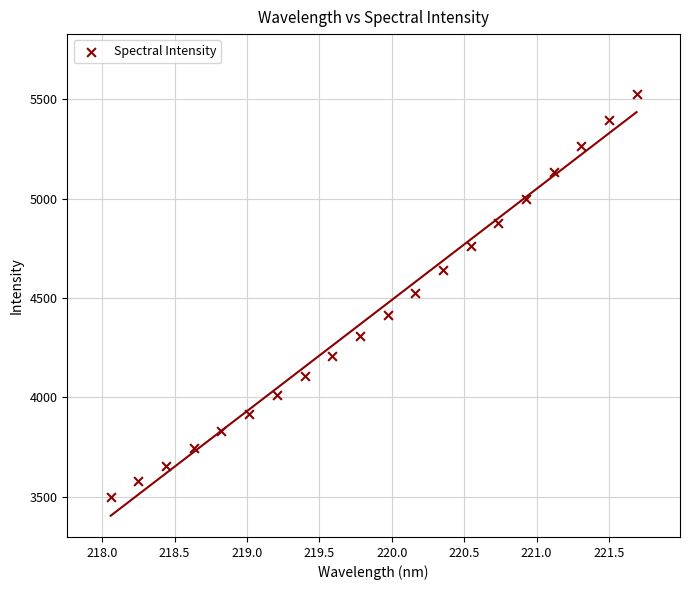

What is the range of Y values (max minus min)?

2029.4